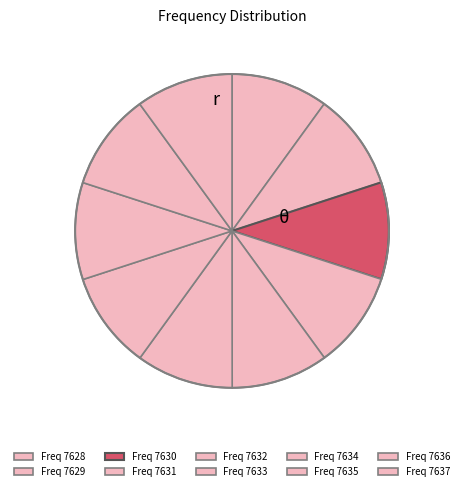

Which category has the smallest portion of the pie?

7628